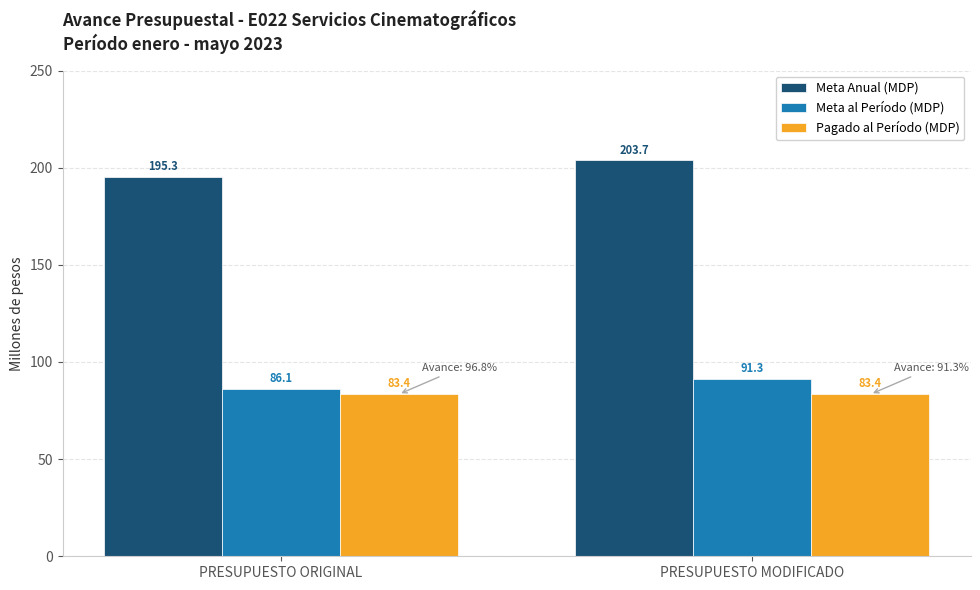

At how many categories does at least one series exceed 103?

2